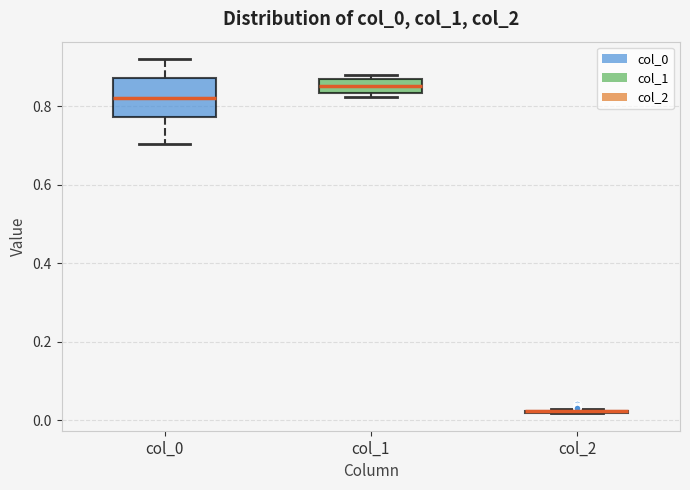

Reading left to right, transcribe this box plot: for each box, give where its median line is, the range the box spans, and where its two whiskers end, as read against the y-axis. The values are not printed on the chart, so give them approximately, as read against the axis.

col_0: median 0.82, box 0.78 to 0.88, whiskers 0.70 to 0.92
col_1: median 0.86 (inside the box), box 0.84 to 0.86, whiskers 0.82 to 0.88
col_2: box collapsed to a line at 0.02, whiskers 0.02 to 0.02